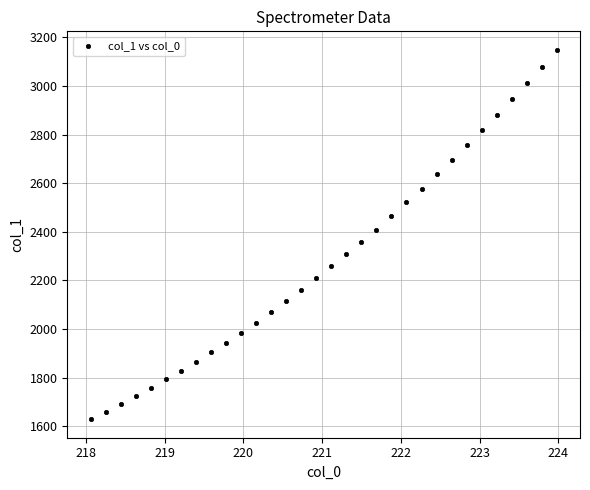

What is the range of X values (max minus min)?

5.9